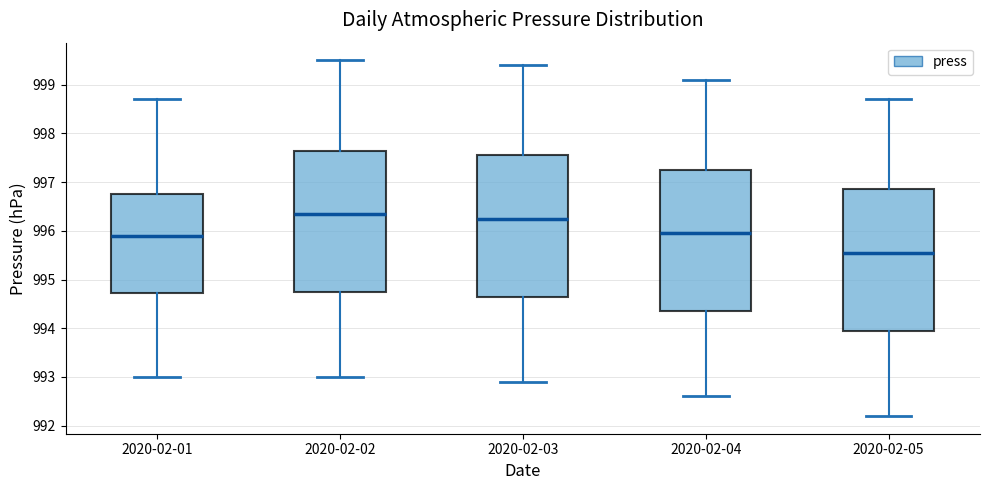

Which box's median line is the lowest?

2020-02-05